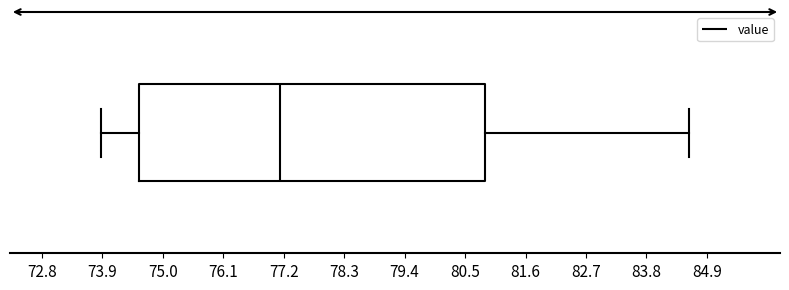

Transcribe this box plot: give where the median line is, the range the box spans, and where the two whiskers end, as read against the x-axis. The values are not printed on the chart, so give them approximately, as read against the axis.

median 77.2, box 74.6 to 80.8, whiskers 73.8 to 84.6